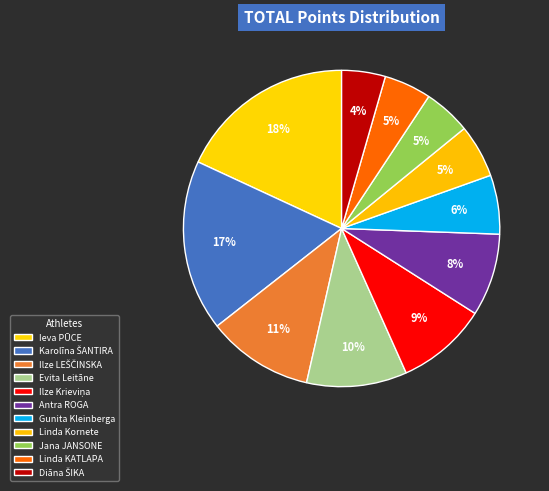

To the nearest percent, what percentage of the pie is Gunita Kleinberga?

6%